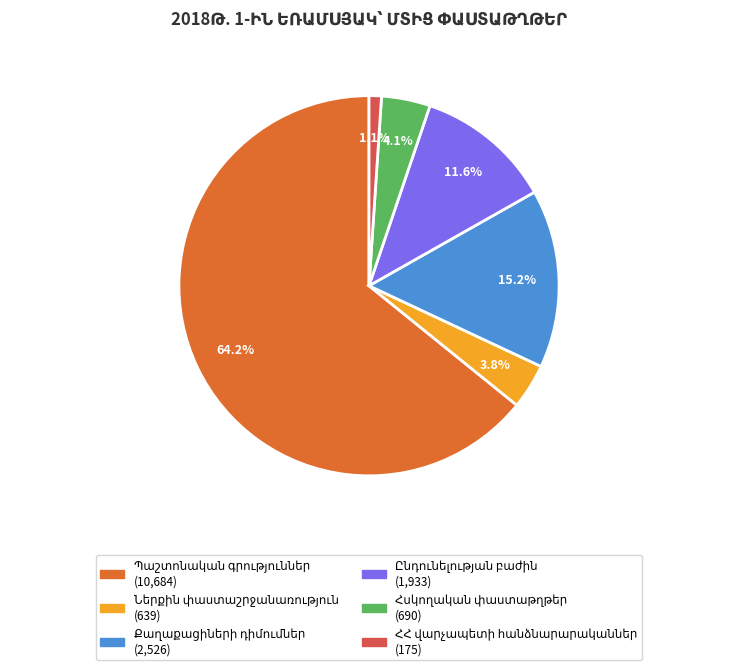

Is there a majority slice in this chart?

Yes